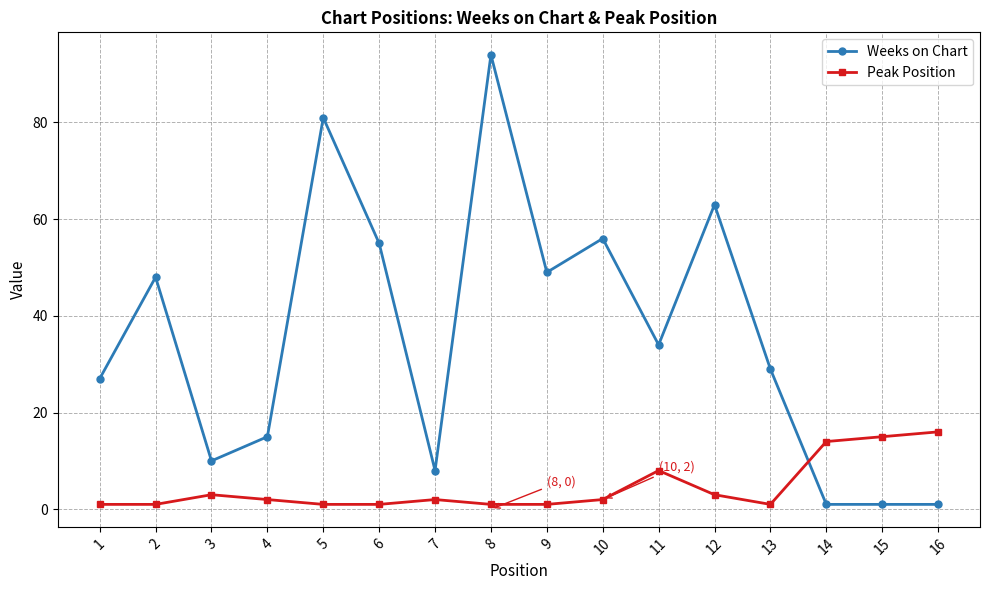

Between 6 and 15, which series saw the biggest shift?

Weeks on Chart